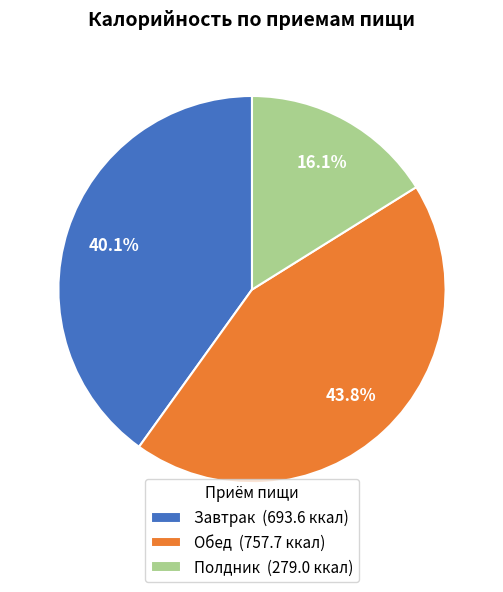

Do Завтрак and Обед together represent more than half of the pie?

Yes